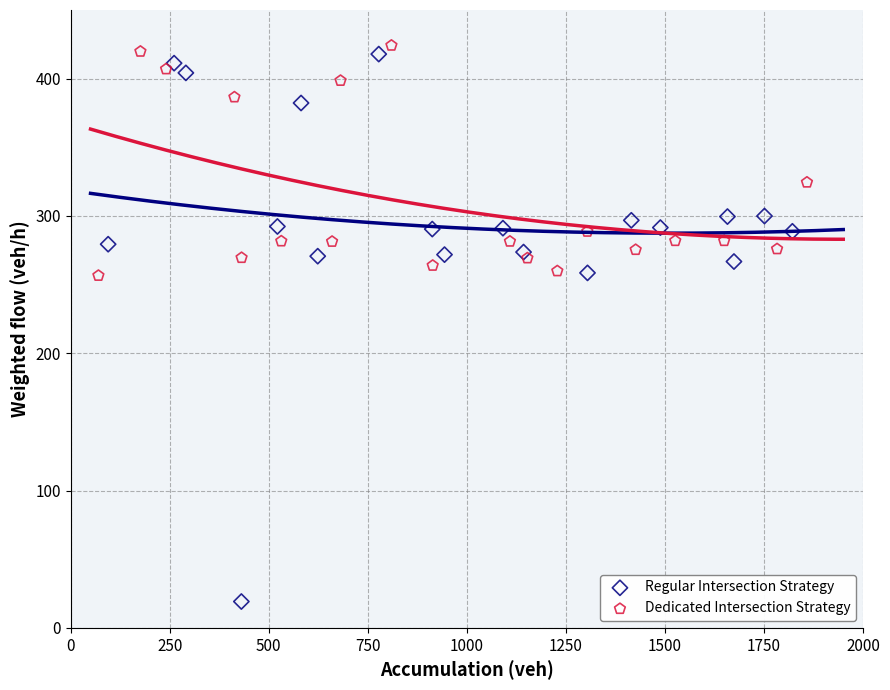

Which series contains the lowest Y value?

Regular Intersection Strategy